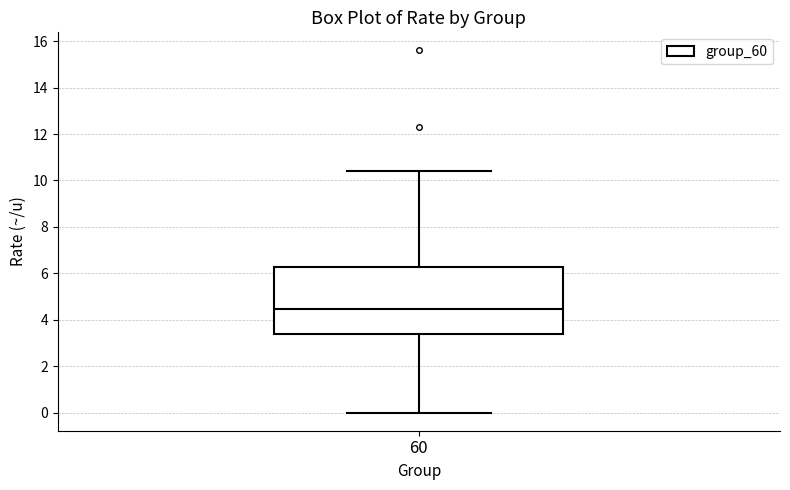

Read this box plot against the y-axis: the position of the median line, the range covered by the box, and the ends of both whiskers. The values are not printed on the chart, so give them approximately, as read against the axis.

median 4.4, box 3.4 to 6.2, whiskers 0.0 to 10.4